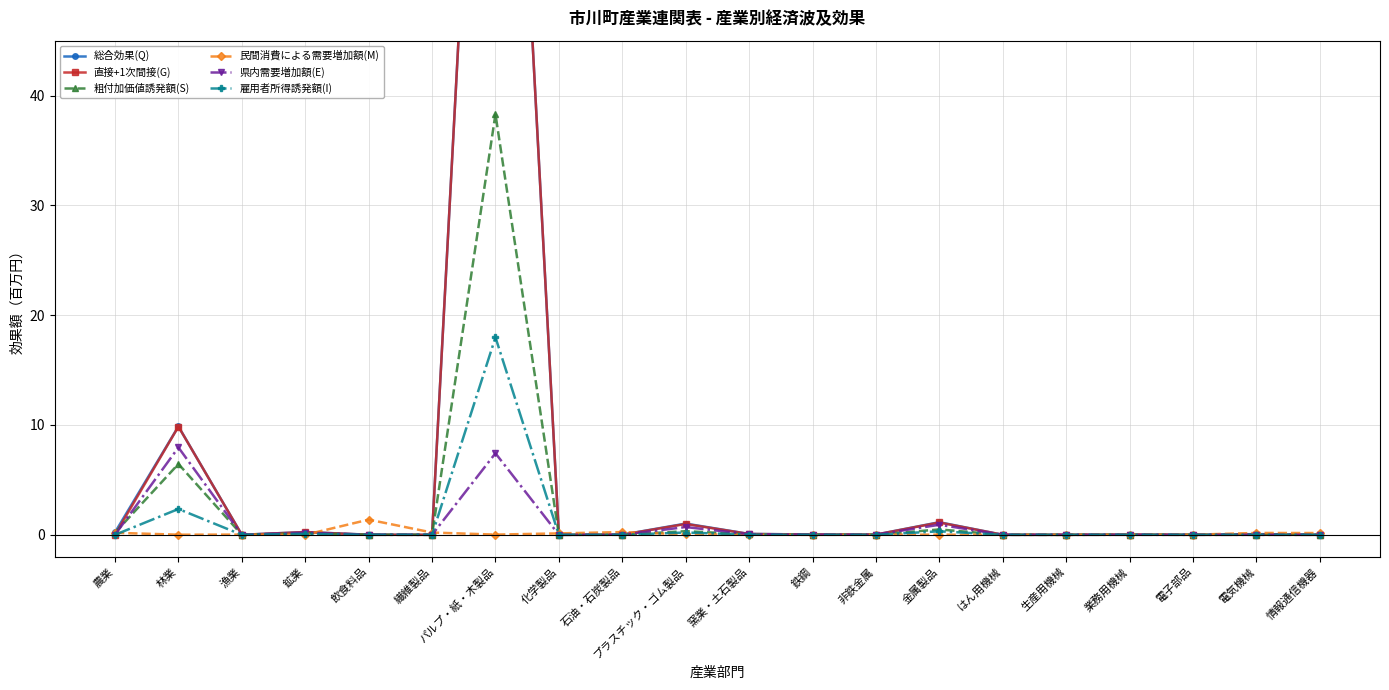

True or false: 総合効果(Q) has more than 1 points higher than both neighbors.

True